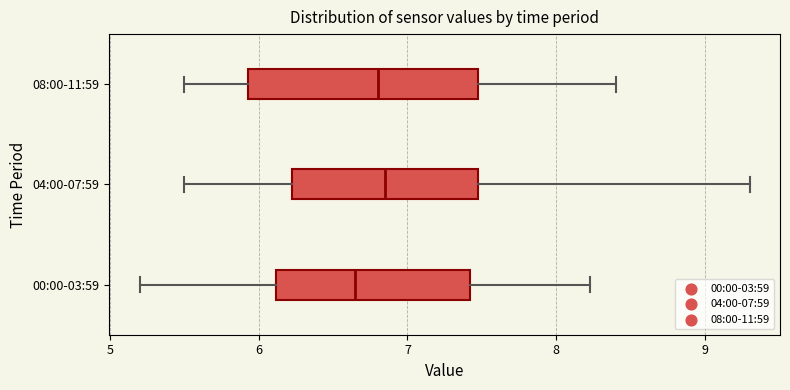

Which box is the widest, from its left edge to its right edge?

08:00-11:59